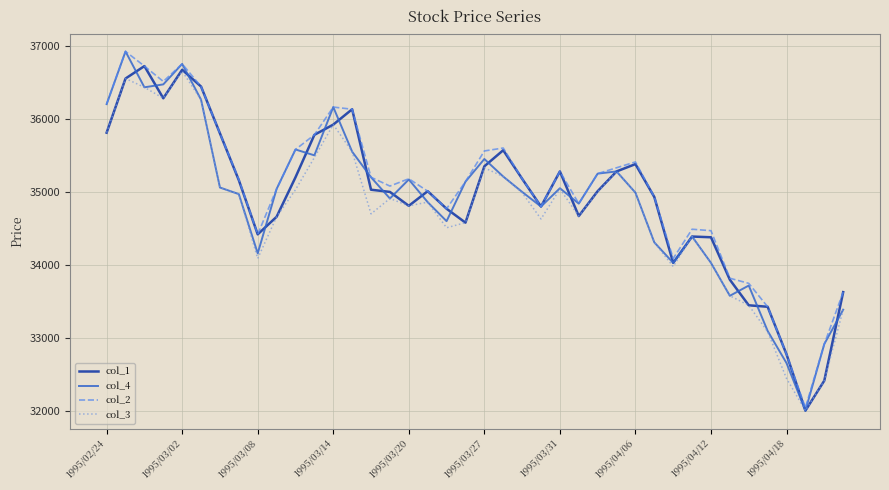

What is the sum of all col_4 values?

1394940